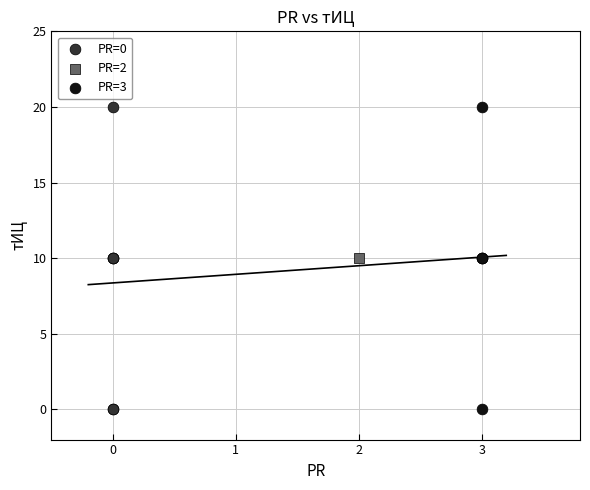

What are all the series names shown in the legend?

PR=0, PR=2, PR=3